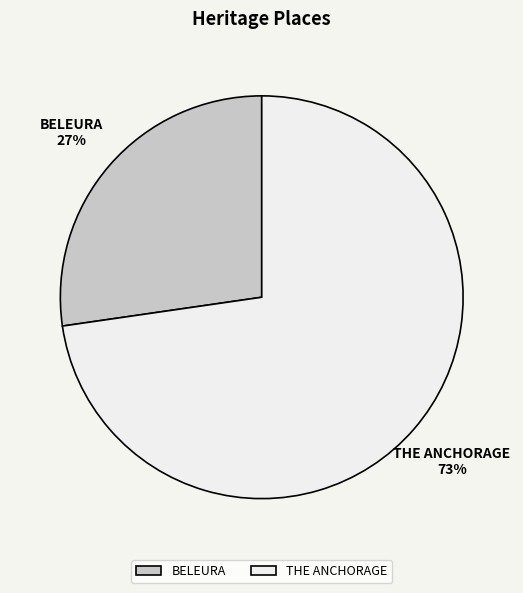

Does any single category account for the majority?

Yes